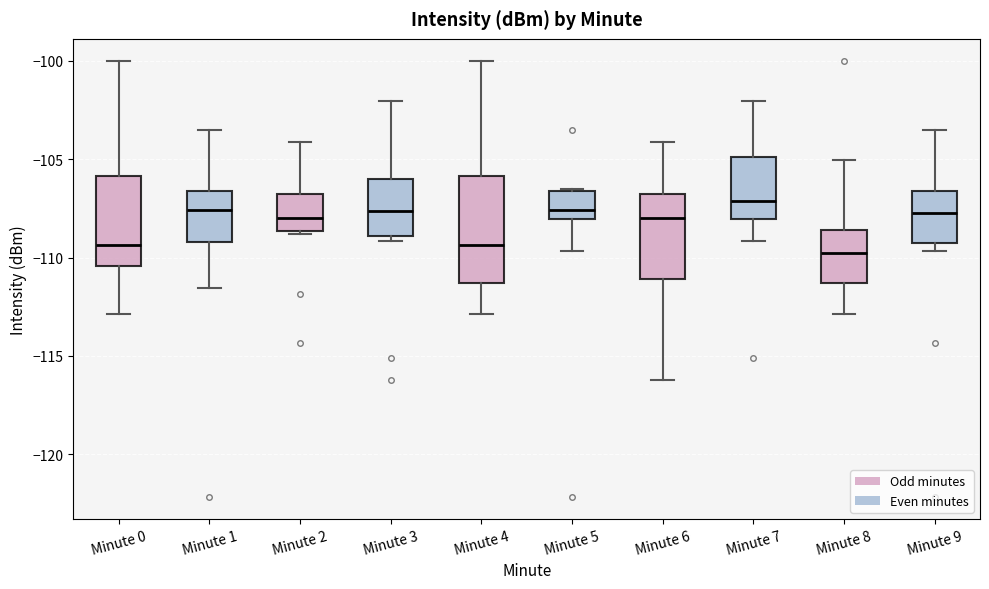

Reading left to right, transcribe this box plot: for each box, give where its median line is, the range the box spans, and where its two whiskers end, as read against the y-axis. The values are not printed on the chart, so give them approximately, as read against the axis.

Minute 0: median -109.5, box -110.5 to -106.0, whiskers -113.0 to -100.0
Minute 1: median -107.5, box -109.0 to -106.5, whiskers -111.5 to -103.5
Minute 2: median -108.0, box -108.5 to -106.5, whiskers -109.0 to -104.0
Minute 3: median -107.5, box -109.0 to -106.0, whiskers -109.0 (just below the box's lower edge) to -102.0
Minute 4: median -109.5, box -111.5 to -106.0, whiskers -113.0 to -100.0
Minute 5: median -107.5, box -108.0 to -106.5, whiskers -109.5 to -106.5
Minute 6: median -108.0, box -111.0 to -106.5, whiskers -116.0 to -104.0
Minute 7: median -107.0, box -108.0 to -105.0, whiskers -109.0 to -102.0
Minute 8: median -109.5, box -111.5 to -108.5, whiskers -113.0 to -105.0
Minute 9: median -107.5, box -109.5 to -106.5, whiskers -109.5 (just below the box's lower edge) to -103.5